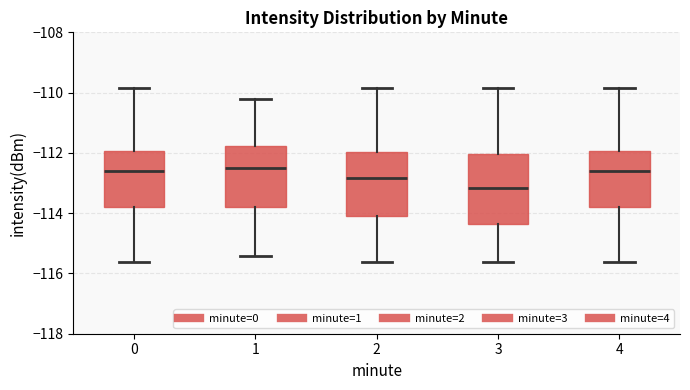

Where does the upper whisker of the box at x = 3 end on the y-axis? The values are not printed on the chart, so give them approximately, as read against the axis.

-109.8